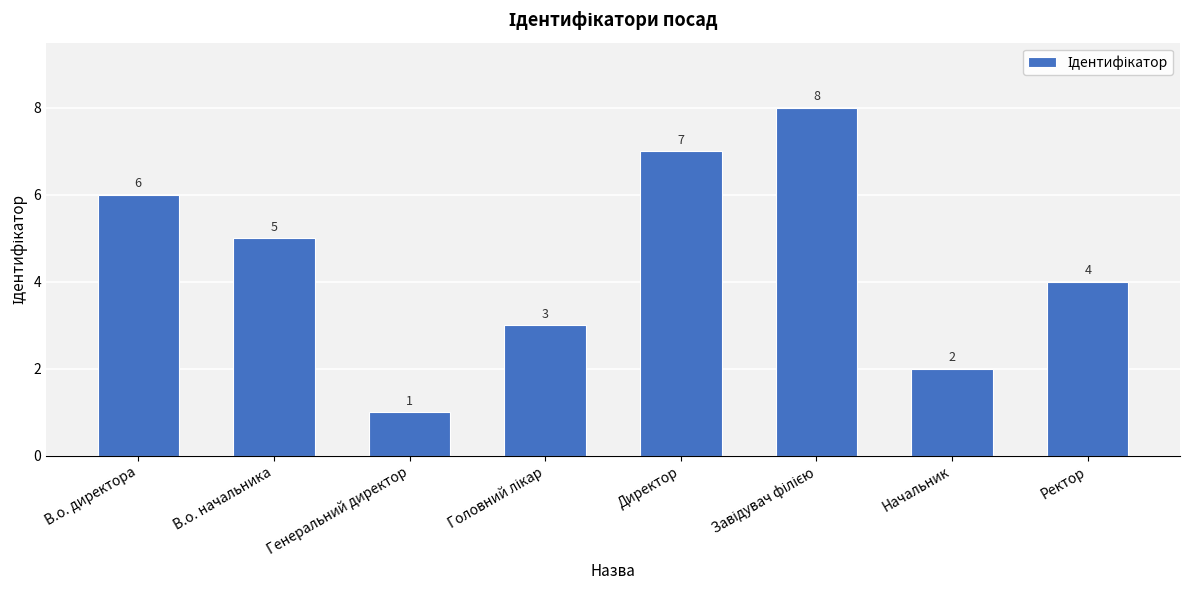

Count the number of categories in the chart.

8